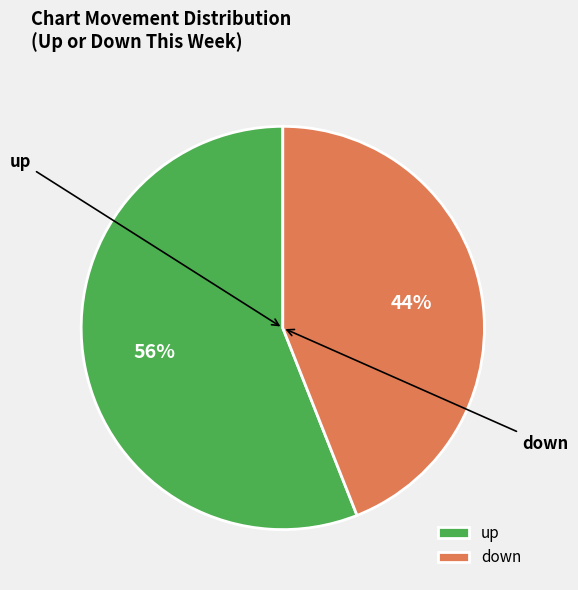

Combined, do down and up account for over 50%?

Yes